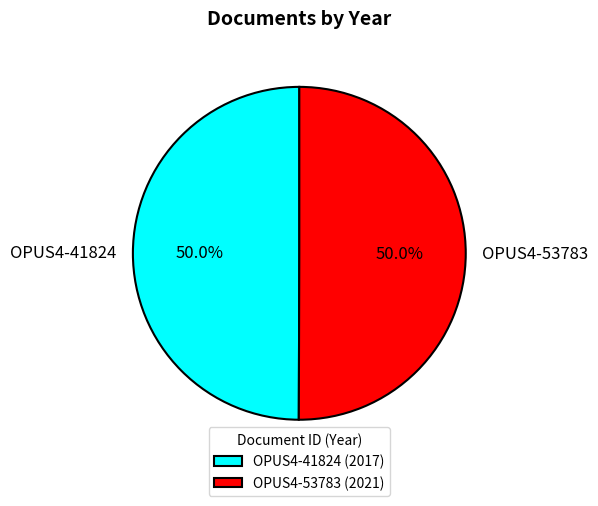

What is the ratio of the value at OPUS4-41824 to the value at OPUS4-53783?

1.0